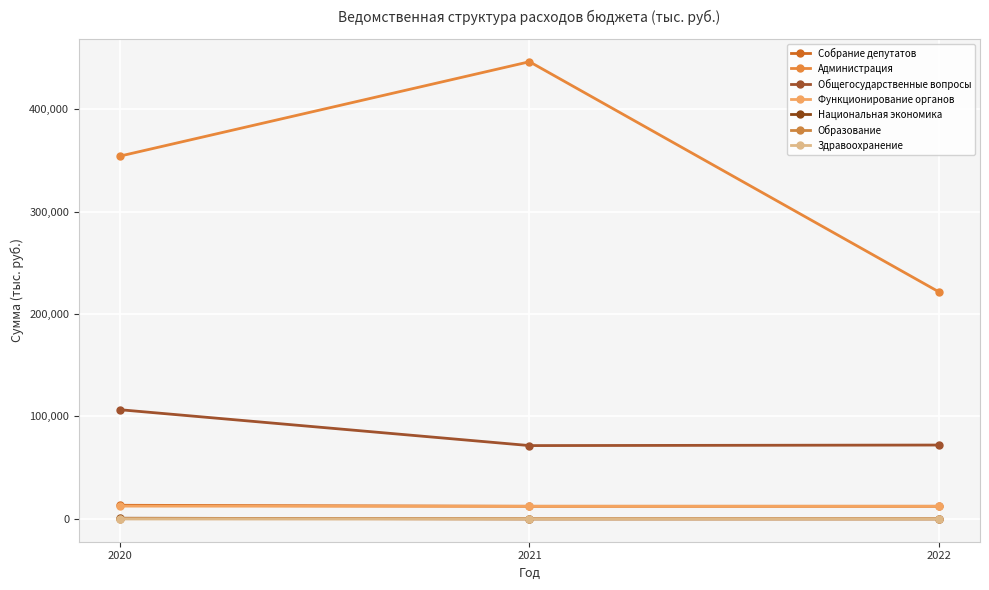

How many data points in Образование are above 30?

1